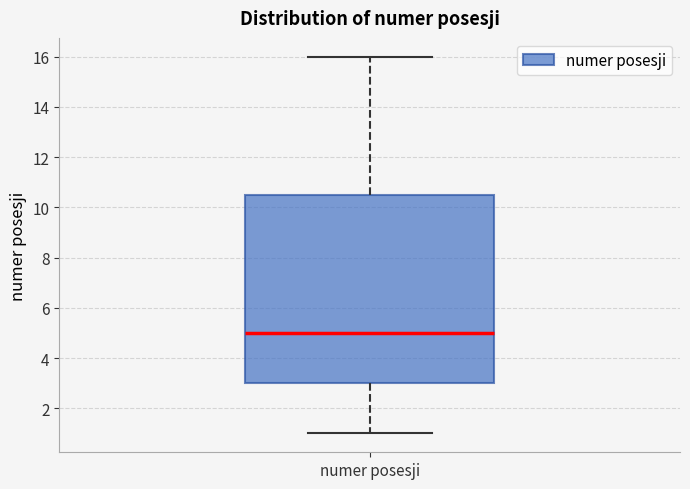

Transcribe this box plot: give where the median line is, the range the box spans, and where the two whiskers end, as read against the y-axis. The values are not printed on the chart, so give them approximately, as read against the axis.

median 5.0, box 3.0 to 10.6, whiskers 1.0 to 16.0